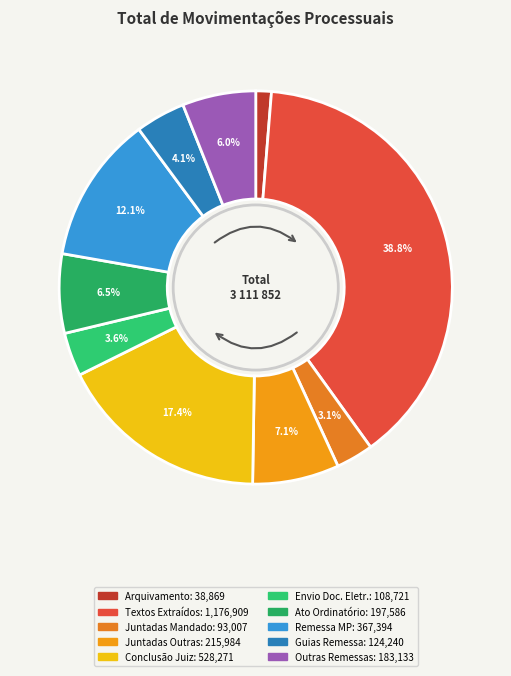

How many slices are in this pie chart?

10